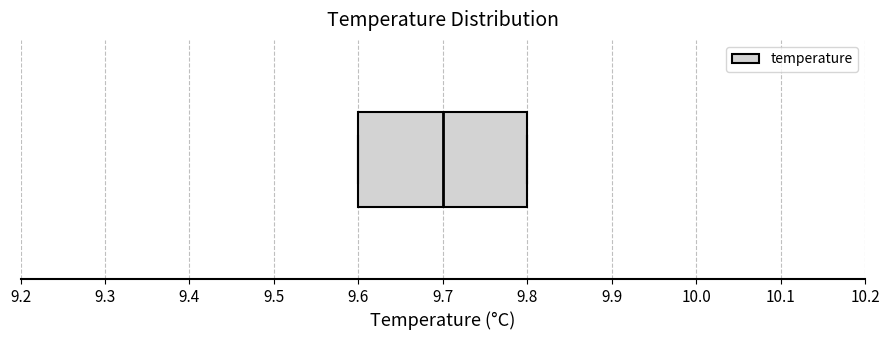

Transcribe this box plot: give where the median line is, the range the box spans, and where the two whiskers end, as read against the x-axis. The values are not printed on the chart, so give them approximately, as read against the axis.

median 9.7, box 9.6 to 9.8, whiskers 9.6 to 9.8